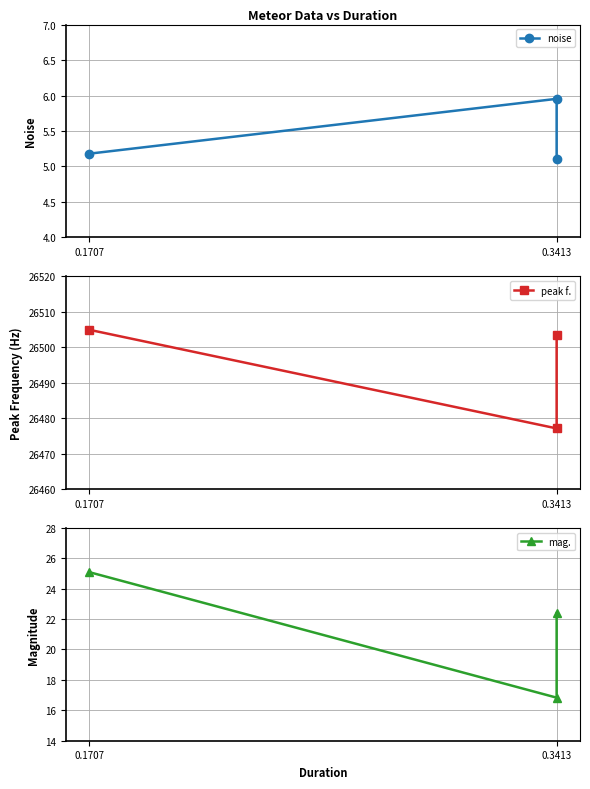

What are all the series names shown in the legend?

noise, peak f., mag.